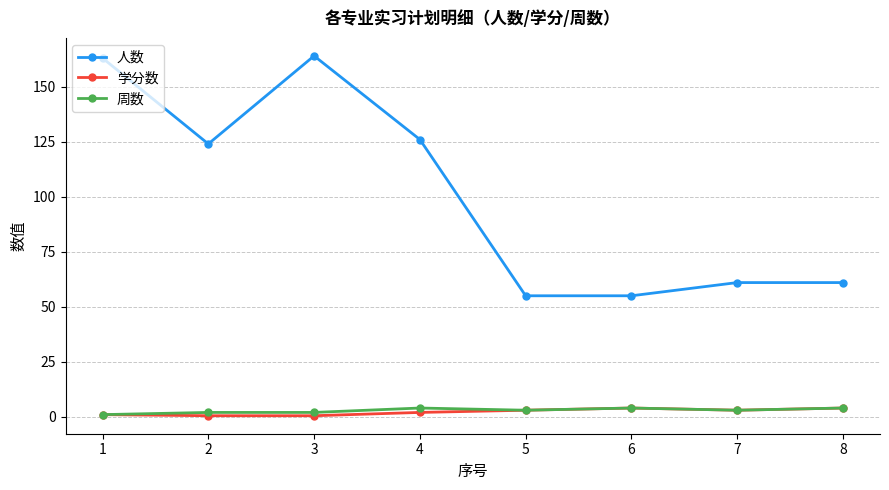

What is the minimum value shown in the chart?

0.5